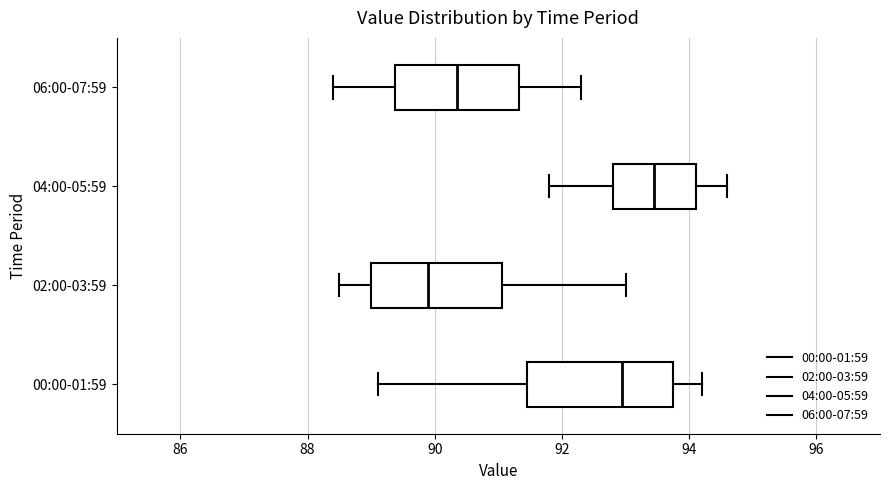

Reading bottom to top, read every box against the x-axis: the position of its median line, the range the box covers, and the ends of its whiskers. The values are not printed on the chart, so give them approximately, as read against the axis.

00:00-01:59: median 93.0, box 91.4 to 93.8, whiskers 89.2 to 94.2
02:00-03:59: median 90.0, box 89.0 to 91.0, whiskers 88.6 to 93.0
04:00-05:59: median 93.4, box 92.8 to 94.2, whiskers 91.8 to 94.6
06:00-07:59: median 90.4, box 89.4 to 91.4, whiskers 88.4 to 92.4